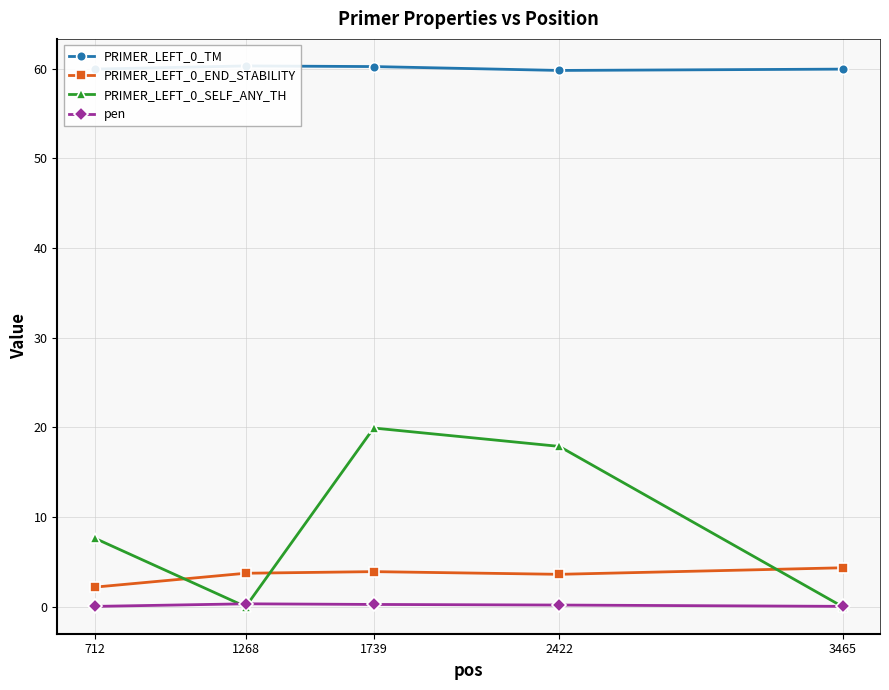

What is the value of the PRIMER_LEFT_0_TM point at the 3rd from the left?

60.2